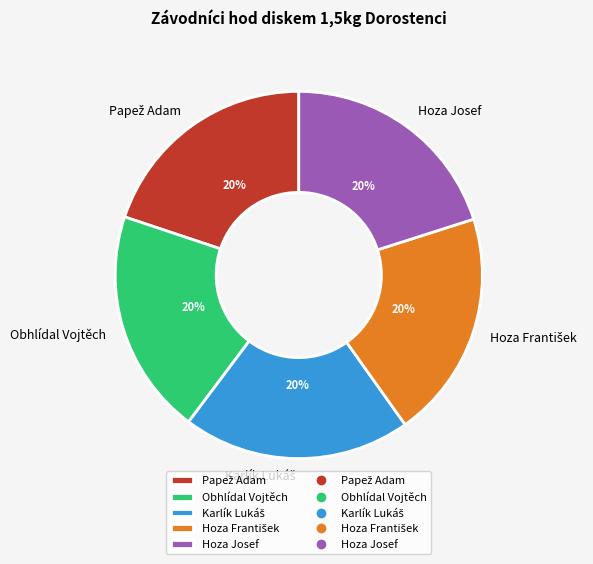

The Obhlídal Vojtěch slice represents 20% of the pie. True or false?

True